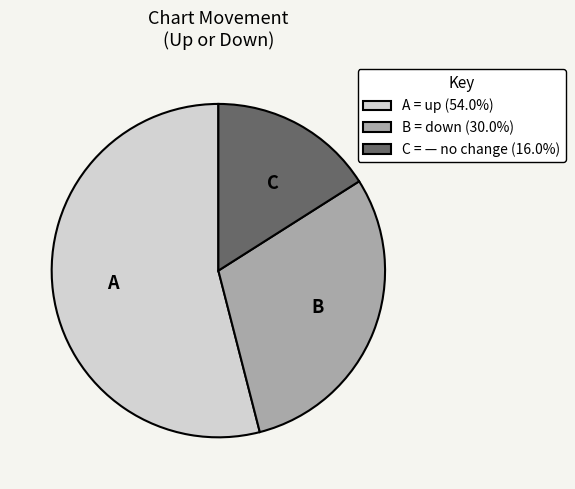

Does A represent more than half of the total?

Yes